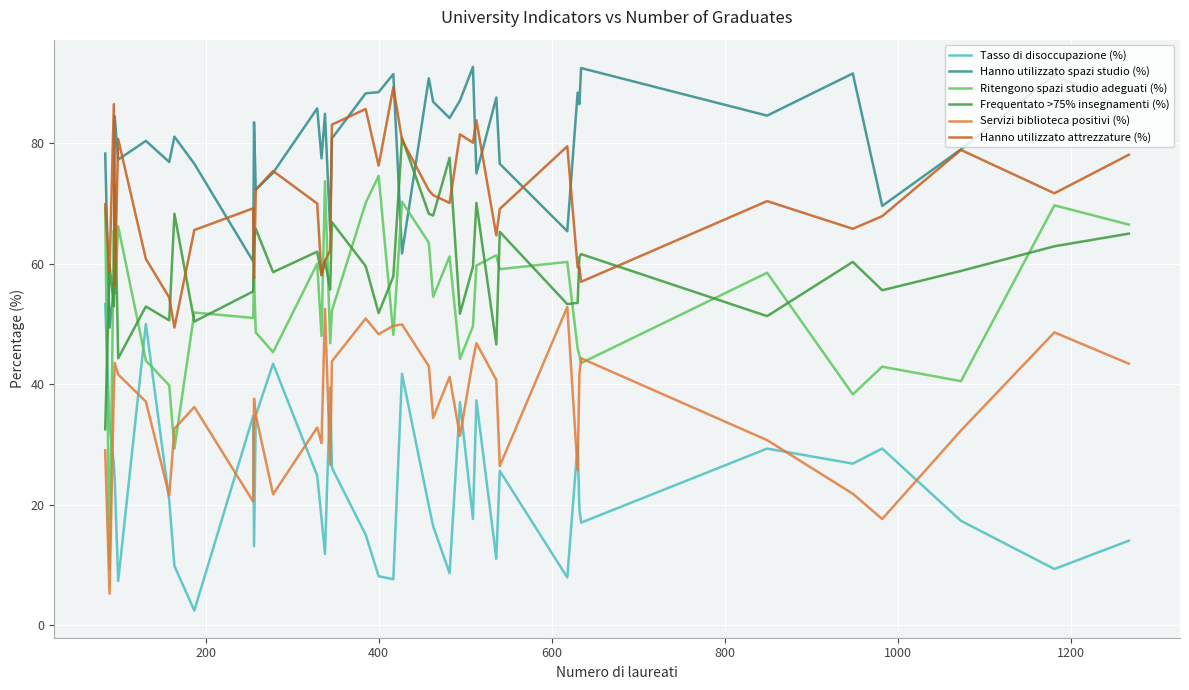

How many lines are shown in the chart?

6